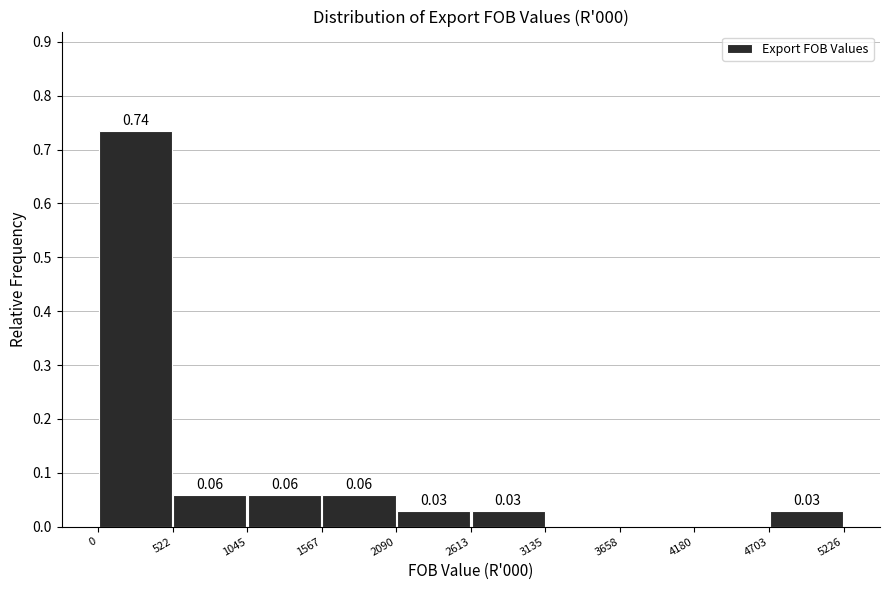

Over which range of the x-axis is the bar tallest?

0 to 522